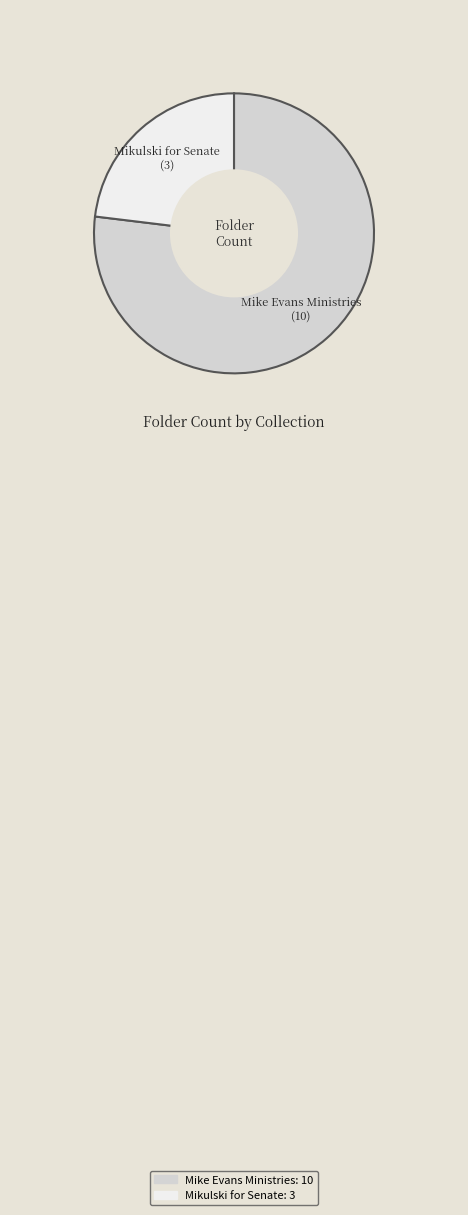

Between Mikulski for Senate and Mike Evans Ministries, which is larger?

Mike Evans Ministries